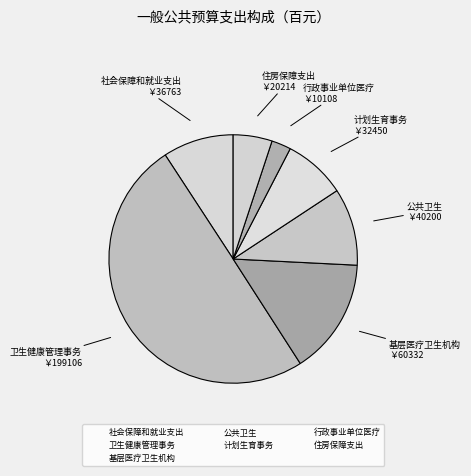

Is 基层医疗卫生机构 the majority of the pie?

No